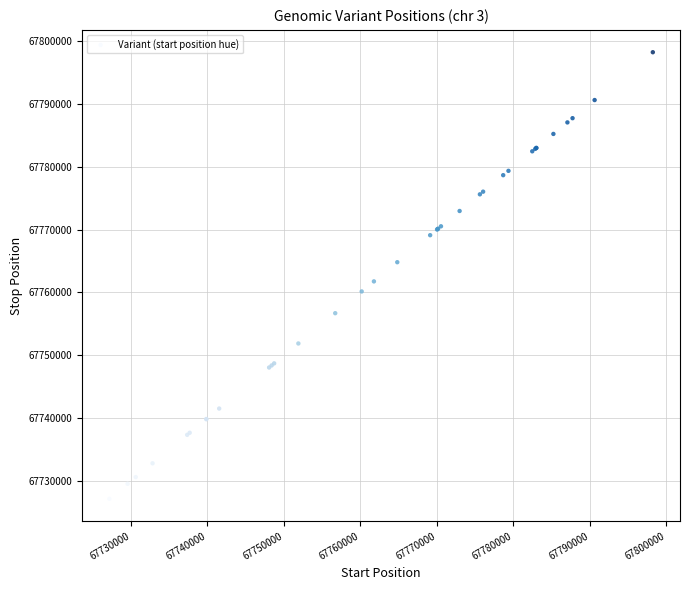

What Y value in the scatter plot is closest to 67762703?

67761767